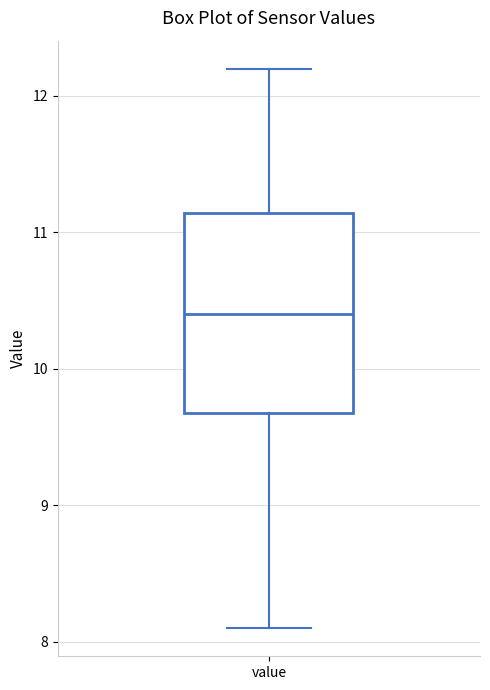

Where is the upper edge of the box for value on the y-axis? The values are not printed on the chart, so give them approximately, as read against the axis.

11.1